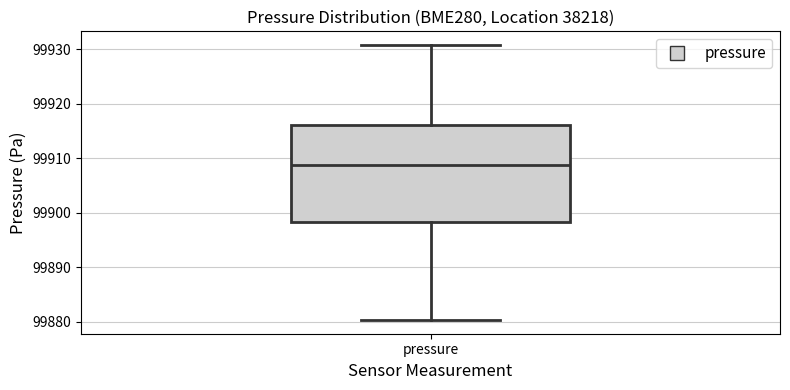

Read this box plot against the y-axis: the position of the median line, the range covered by the box, and the ends of both whiskers. The values are not printed on the chart, so give them approximately, as read against the axis.

median 99909, box 99898 to 99916, whiskers 99880 to 99931